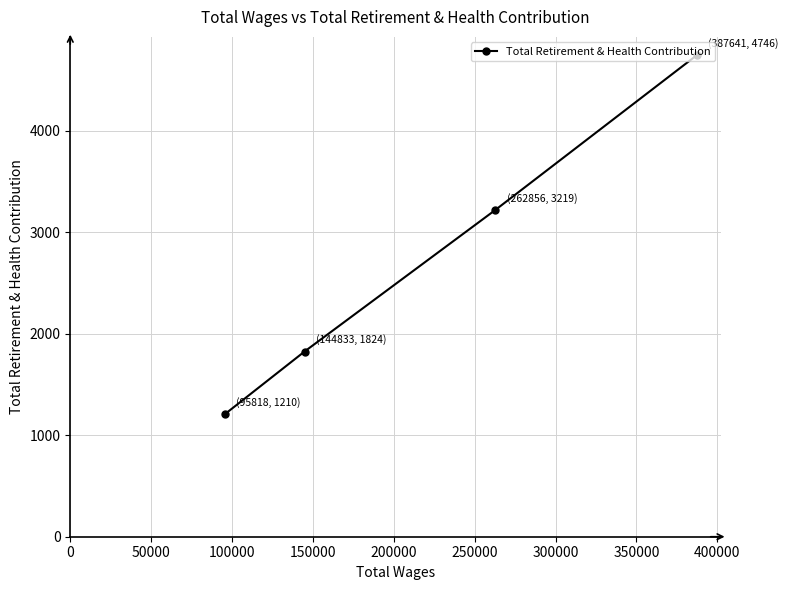

What is the difference between the maximum and minimum values?

3536